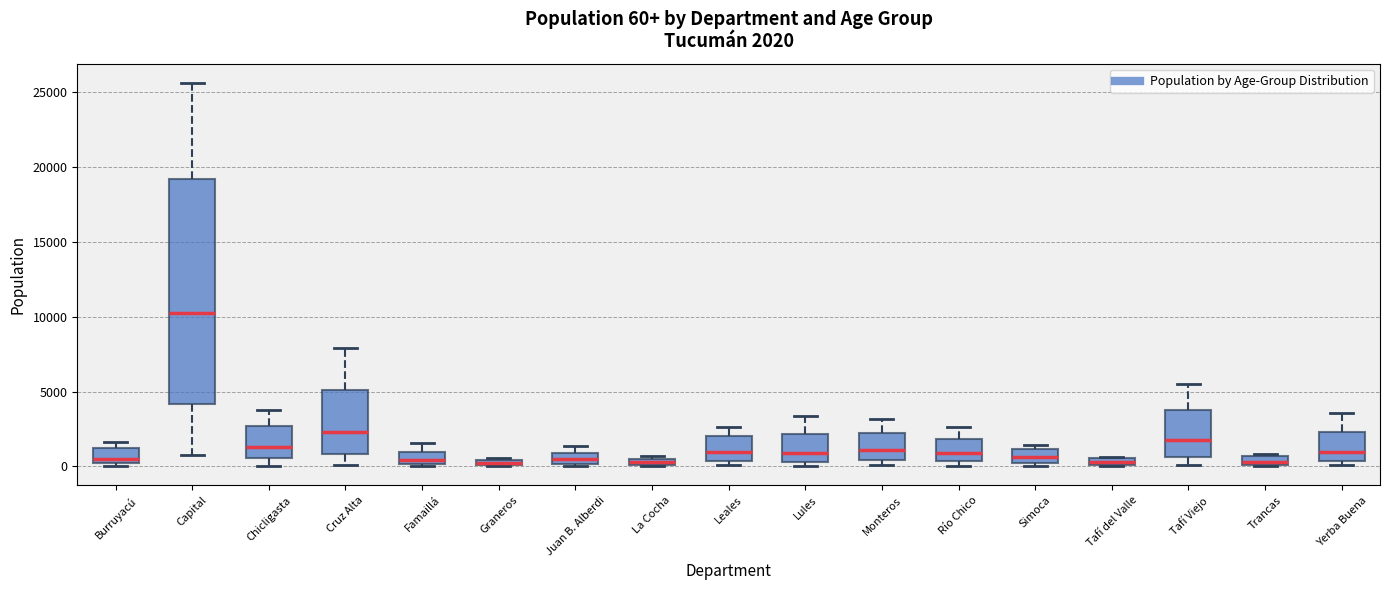

Which box is the tallest, from its lower edge to its upper edge?

Capital